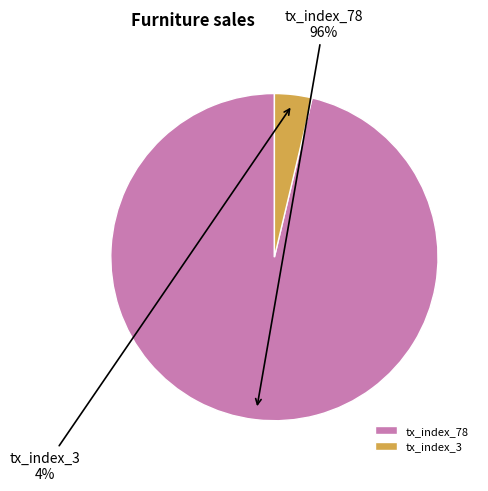

Is the sum of tx_index_78 and tx_index_3 greater than half?

Yes